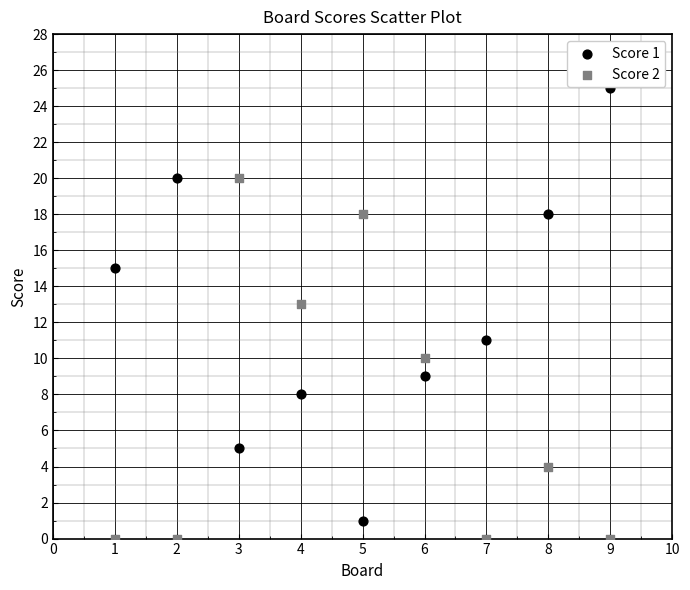

What are all the series names shown in the legend?

Score 1, Score 2